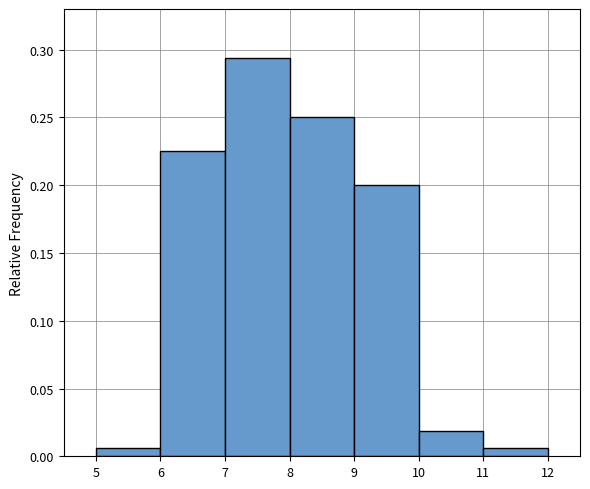

How tall is the bar that spans 5 to 6 on the x-axis? The values are not printed on the chart, so give them approximately, as read against the axis.

0.005